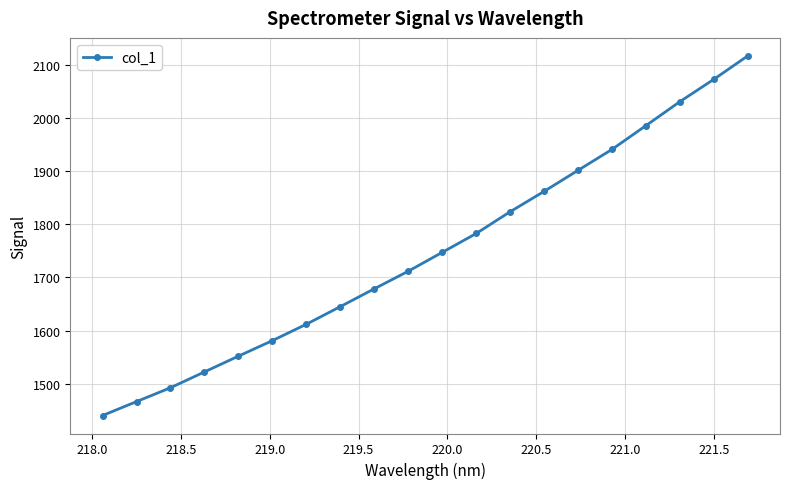

What is the value of the 9th point from the left?

1678.7